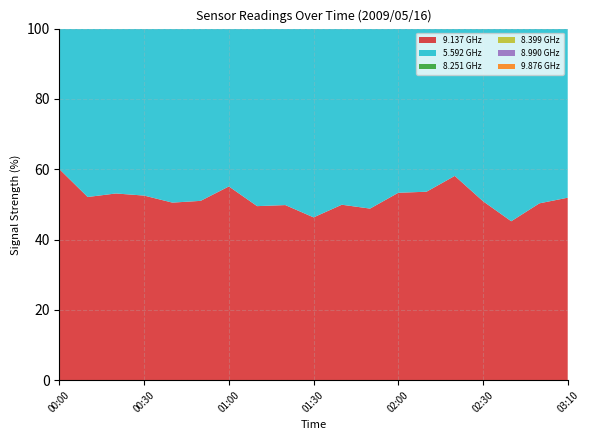

Reading right to left, transcribe all the data shown in this chart.

9.137: 03:10=51.9	02:50=50.3	02:40=45.2	02:30=50.9	02:20=58.1	02:10=53.6	02:00=53.3	01:50=48.8	01:40=49.9	01:30=46.3	01:20=49.8	01:10=49.5	01:00=55.1	00:50=51.0	00:40=50.5	00:30=52.5	00:20=53.1	00:10=52.1	00:00=60.0
5.592: 03:10=83.8	02:50=85.6	02:40=81.8	02:30=87.3	02:20=86.1	02:10=89.8	02:00=88.8	01:50=87.4	01:40=89.4	01:30=90.2	01:20=90.4	01:10=91.8	01:00=87.1	00:50=80.7	00:40=71.5	00:30=72.1	00:20=72.1	00:10=75.8	00:00=82.9
8.251: 03:10=54.9	02:50=58.0	02:40=59.6	02:30=57.5	02:20=57.5	02:10=60.7	02:00=58.8	01:50=59.4	01:40=54.4	01:30=51.5	01:20=52.6	01:10=51.2	01:00=52.3	00:50=55.0	00:40=58.0	00:30=56.7	00:20=58.1	00:10=59.5	00:00=58.4
8.399: 03:10=54.9	02:50=59.9	02:40=59.4	02:30=57.5	02:20=58.9	02:10=60.9	02:00=61.1	01:50=58.3	01:40=51.4	01:30=48.5	01:20=47.0	01:10=50.8	01:00=61.7	00:50=60.8	00:40=68.2	00:30=65.4	00:20=64.7	00:10=61.8	00:00=62.3
8.990: 03:10=58.2	02:50=54.1	02:40=57.1	02:30=62.3	02:20=54.0	02:10=58.1	02:00=58.4	01:50=56.0	01:40=58.1	01:30=57.0	01:20=57.4	01:10=57.9	01:00=56.9	00:50=60.1	00:40=60.3	00:30=55.8	00:20=54.9	00:10=57.1	00:00=60.0
9.876: 03:10=51.1	02:50=57.1	02:40=55.2	02:30=54.3	02:20=55.4	02:10=48.8	02:00=46.4	01:50=50.1	01:40=47.6	01:30=47.3	01:20=47.4	01:10=43.5	01:00=50.8	00:50=54.4	00:40=51.3	00:30=50.8	00:20=55.0	00:10=54.4	00:00=56.1